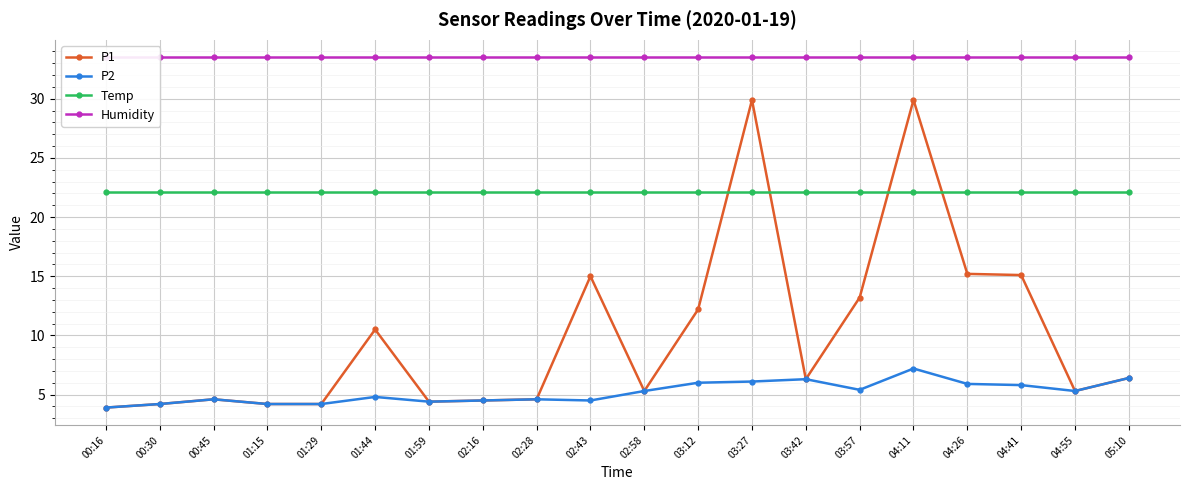

At 03:27, list the series in order from largest to smallest.

Humidity, P1, Temp, P2